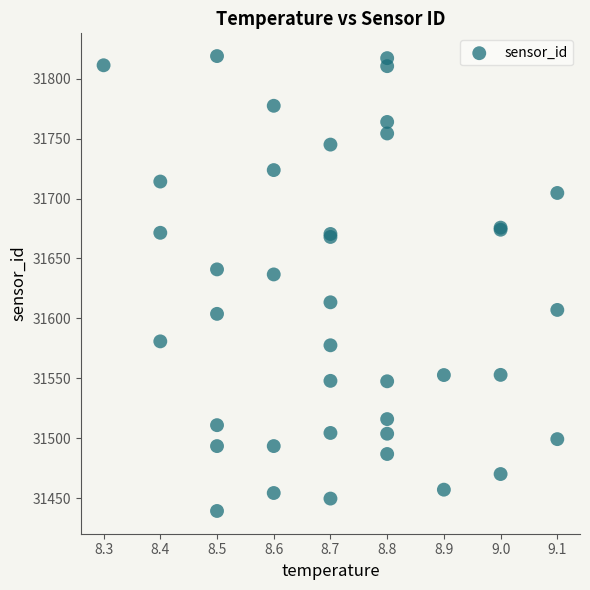

What Y value in the scatter plot is closest to 31629?

31636.7